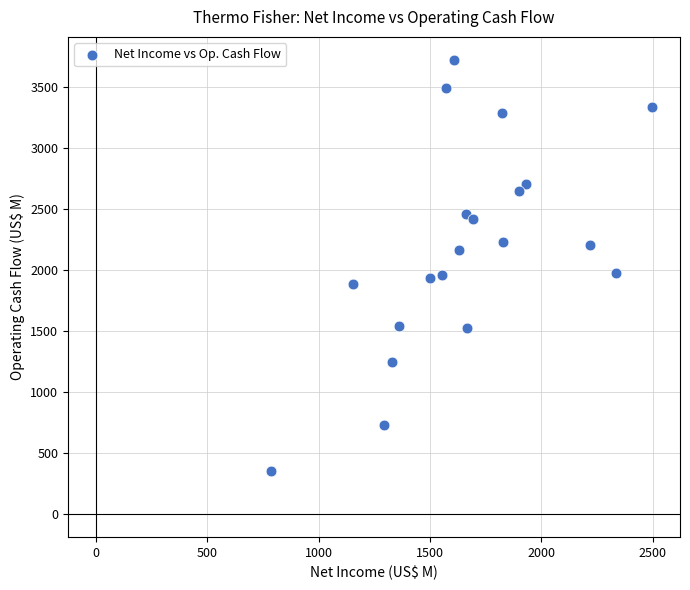

How many data points are displayed?

20